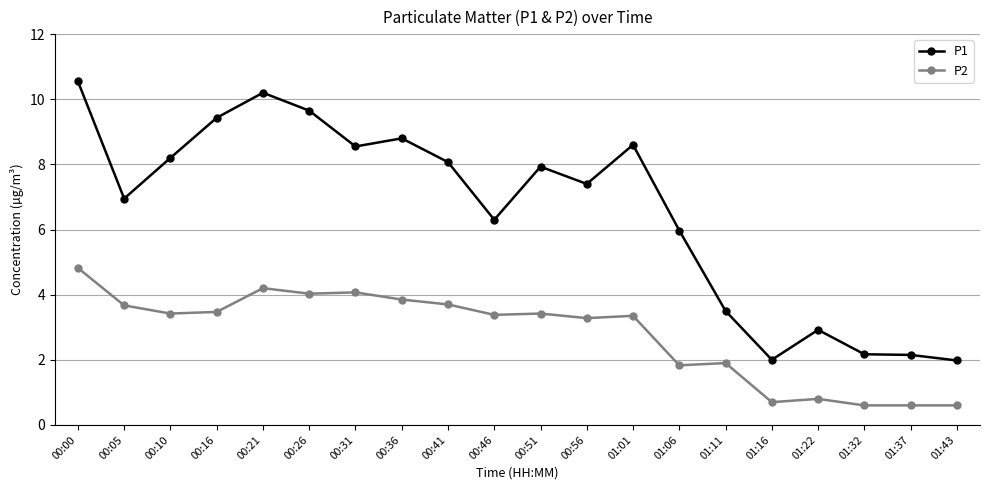

What is the smallest value displayed?

0.6